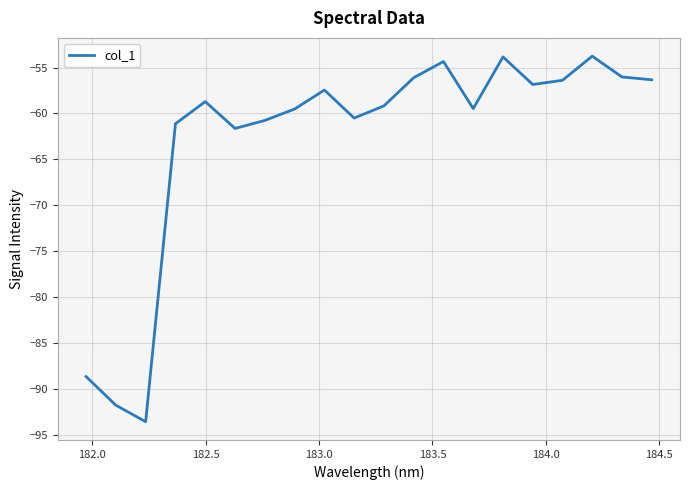

What is the maximum value shown in the chart?

-53.8